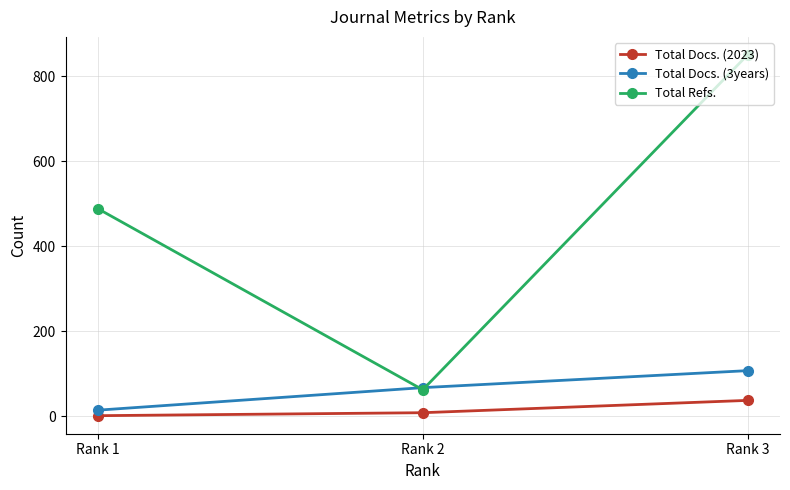

What is the average value of the Total Refs. series?

467